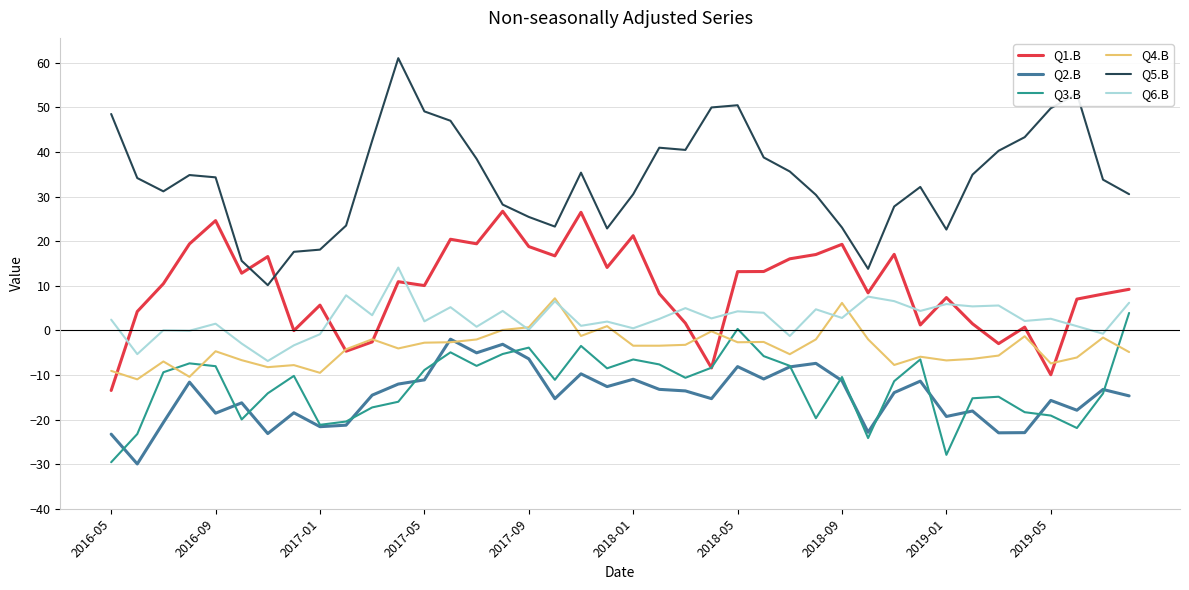

What is the maximum value shown in the chart?

61.0